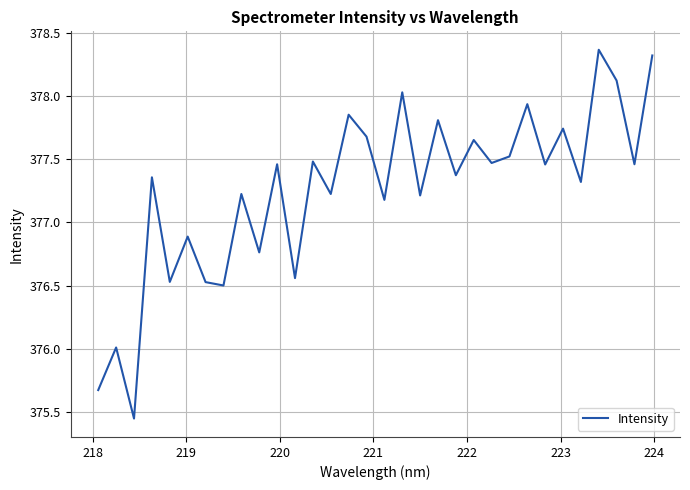

Does the chart display data point markers on the line(s)?

No